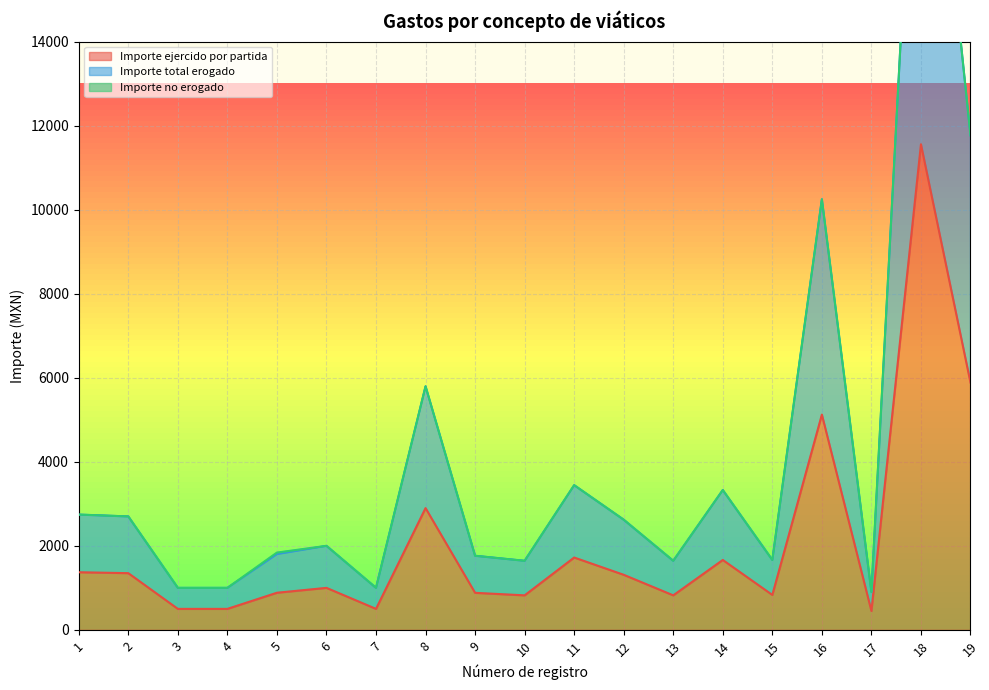

At which category is the sum across all series the highest?

18